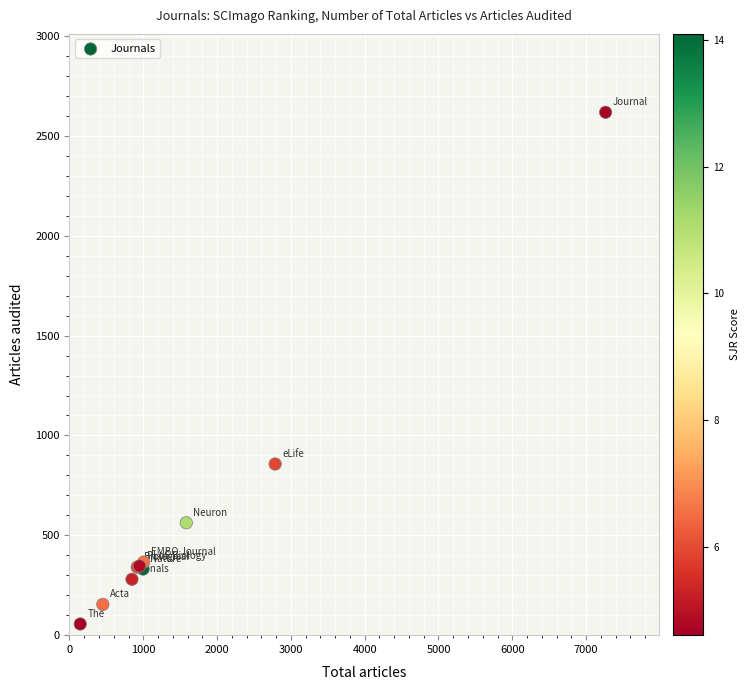

What Y value in the scatter plot is closest to 1337?

857